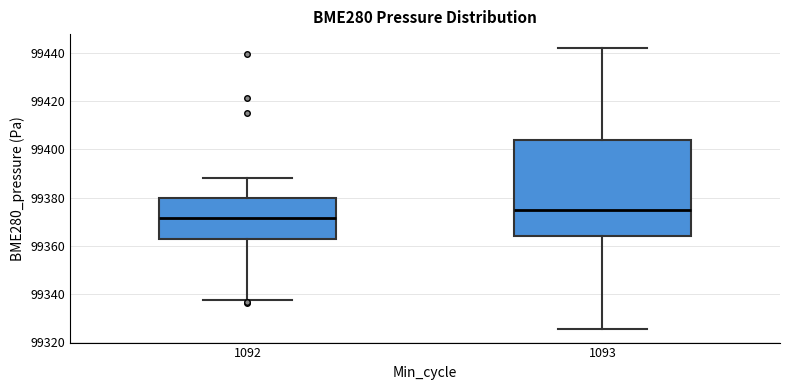

Comparing the boxes themselves (not the whiskers), which one is the tallest?

1093